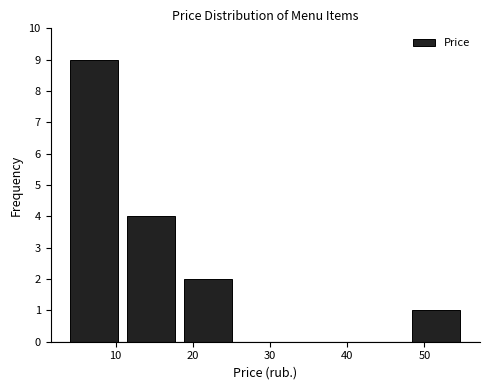

How tall is the bar that spans 18 to 26 on the x-axis? Neither the bar edges nor the heights are printed on the chart, so give them approximately, as read against the axes.

2